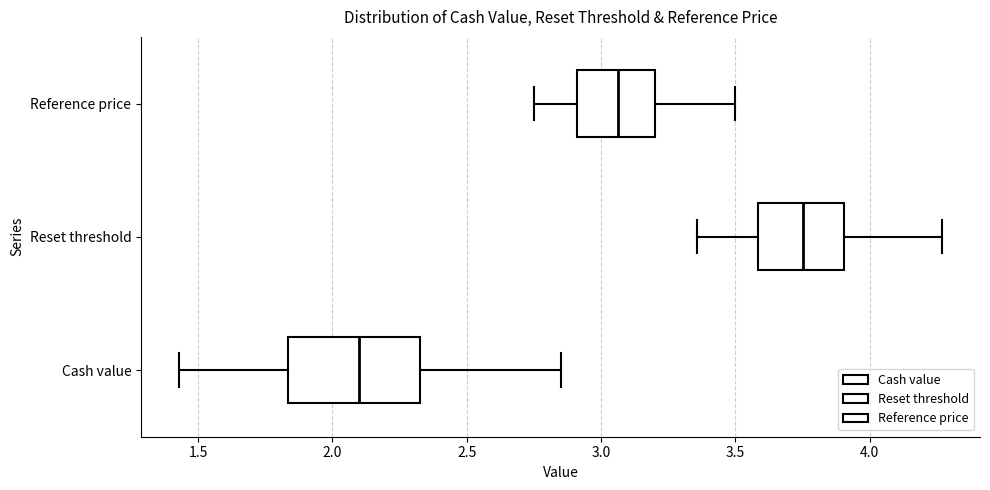

Reading bottom to top, transcribe this box plot: for each box, give where its median line is, the range the box spans, and where its two whiskers end, as read against the x-axis. The values are not printed on the chart, so give them approximately, as read against the axis.

Cash value: median 2.10, box 1.85 to 2.35, whiskers 1.45 to 2.85
Reset threshold: median 3.75, box 3.60 to 3.90, whiskers 3.35 to 4.25
Reference price: median 3.05, box 2.90 to 3.20, whiskers 2.75 to 3.50